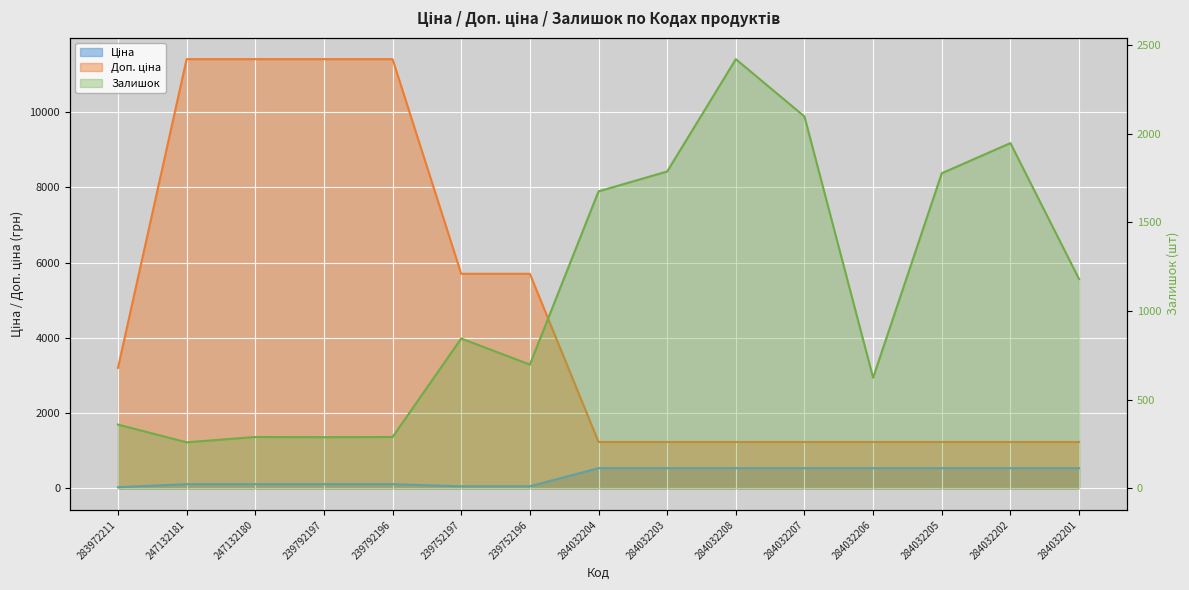

Is the value of Доп. ціна at 284032207 greater than the value of Ціна at 283972211?

Yes